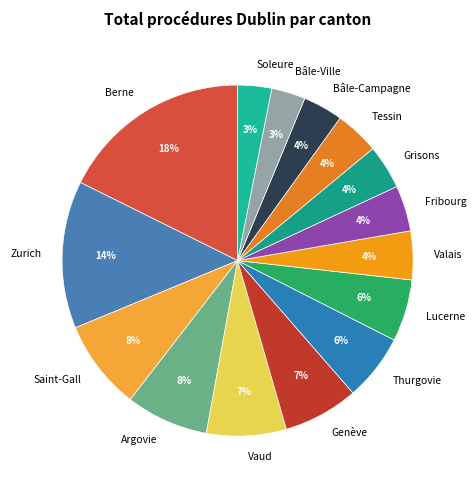

What percentage is the Argovie slice, to the nearest percent?

8%